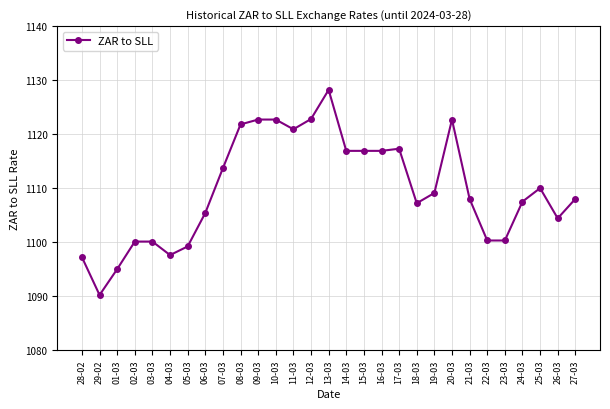

What is the label of the 7th point from the left?

05-03